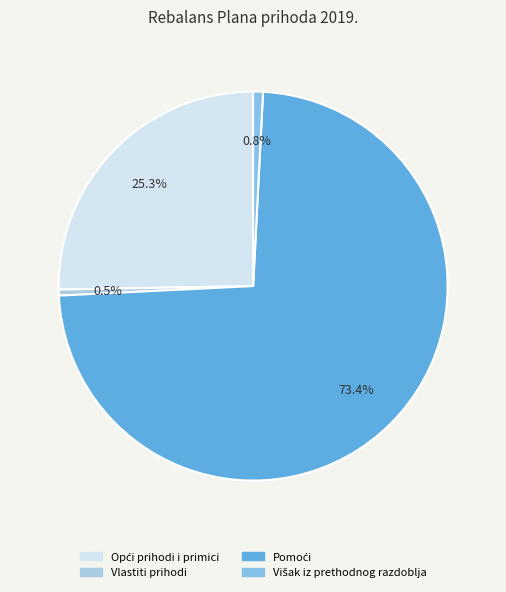

To the nearest percent, what is the difference between the largest and smallest slice percentages?

73%